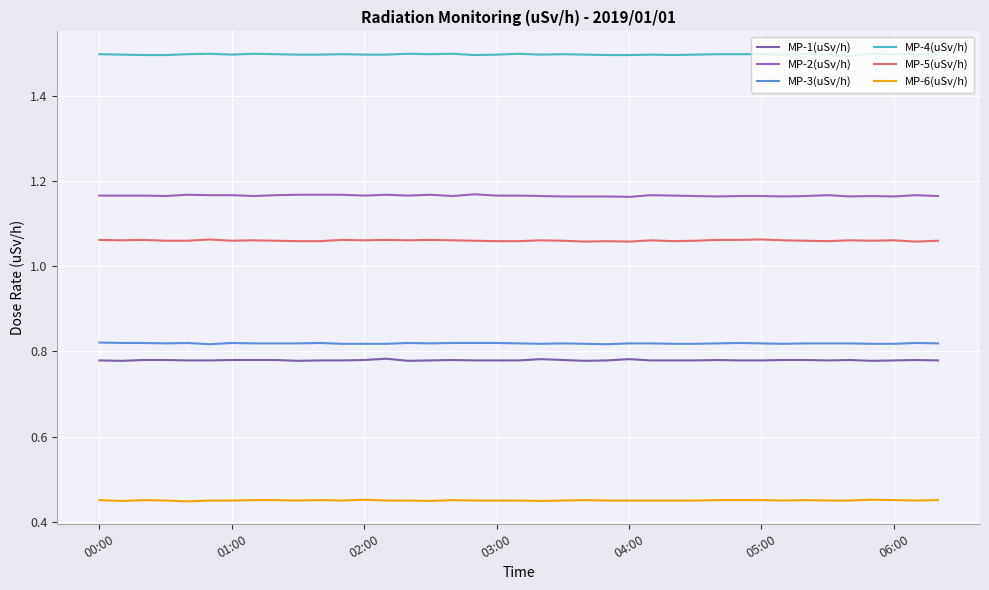

True or false: MP-6(uSv/h) and MP-4(uSv/h) cross at least once.

False